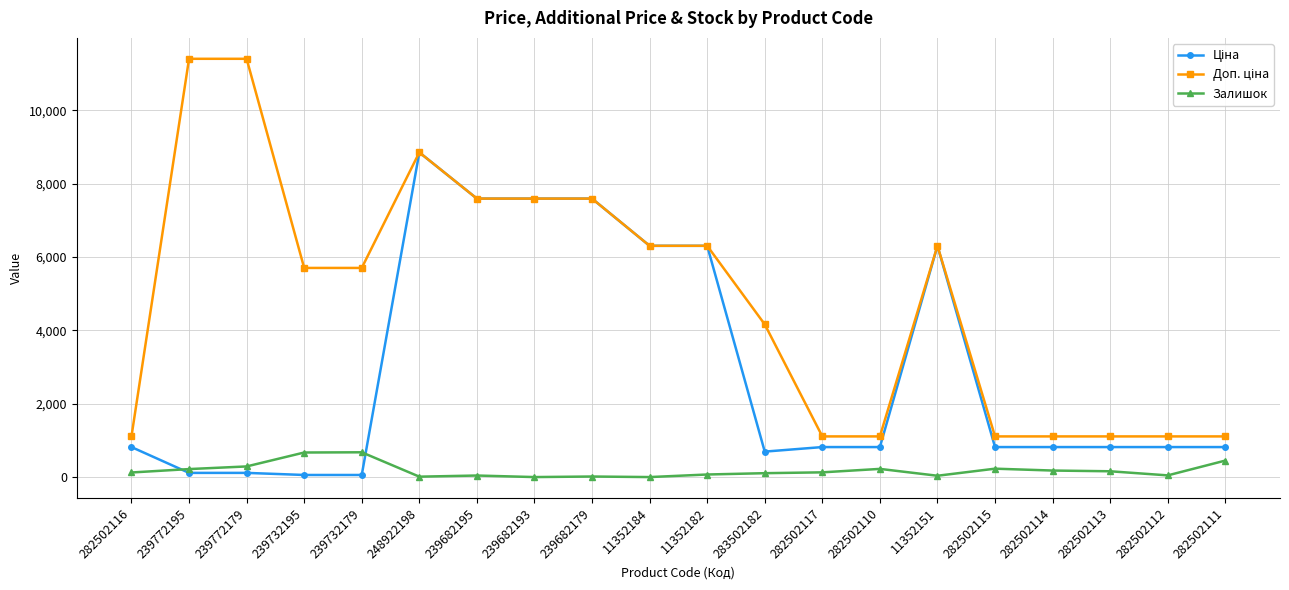

The Залишок series shows 290.0 at 239772179. True or false?

True